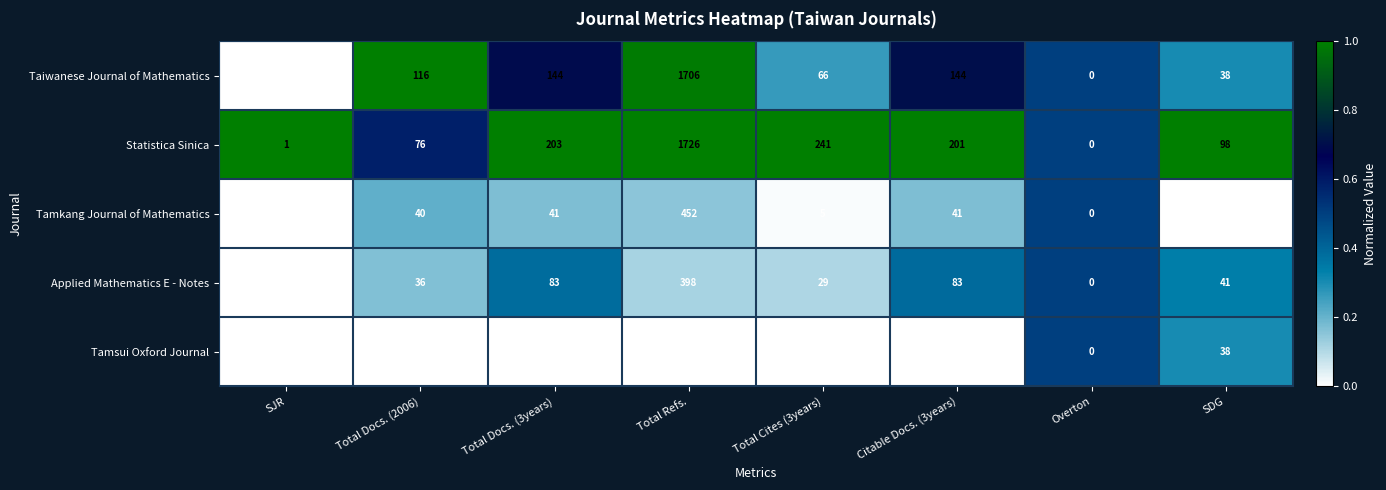

What is the difference between the maximum and minimum values in the Statistica Sinica series?

1726